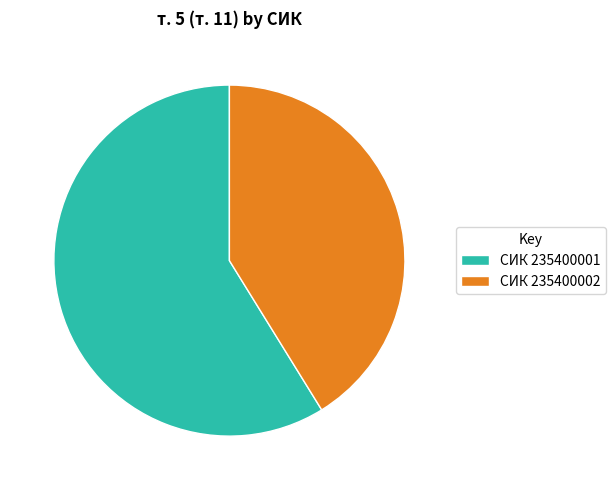

Is it true that СИК 235400001 is 46% of the pie?

False